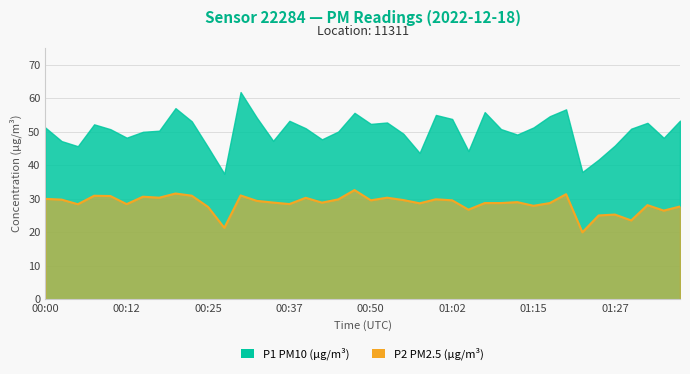

What is the label of the 30th point from the left?

01:12